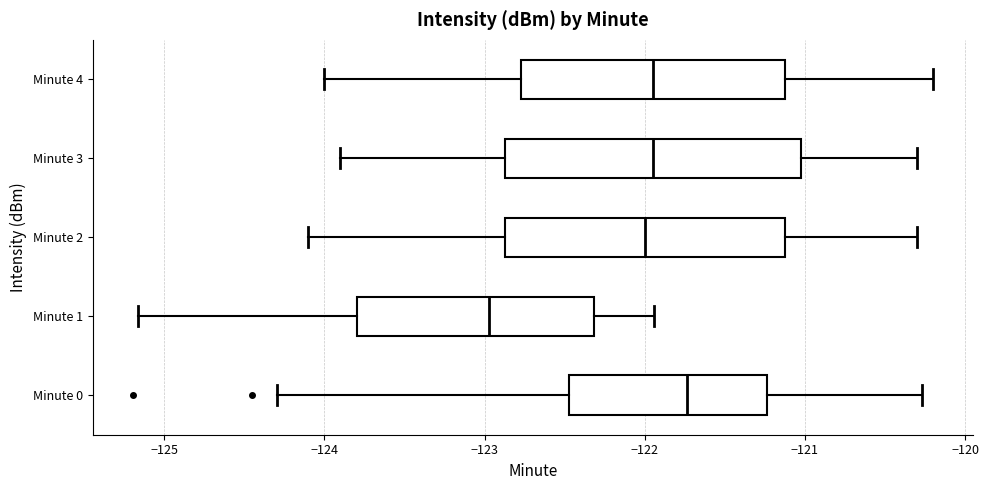

Reading bottom to top, read every box against the x-axis: the position of its median line, the range the box covers, and the ends of its whiskers. The values are not printed on the chart, so give them approximately, as read against the axis.

Minute 0: median -121.7, box -122.5 to -121.2, whiskers -124.3 to -120.3
Minute 1: median -123.0, box -123.8 to -122.3, whiskers -125.2 to -121.9
Minute 2: median -122.0, box -122.9 to -121.1, whiskers -124.1 to -120.3
Minute 3: median -121.9, box -122.9 to -121.0, whiskers -123.9 to -120.3
Minute 4: median -121.9, box -122.8 to -121.1, whiskers -124.0 to -120.2